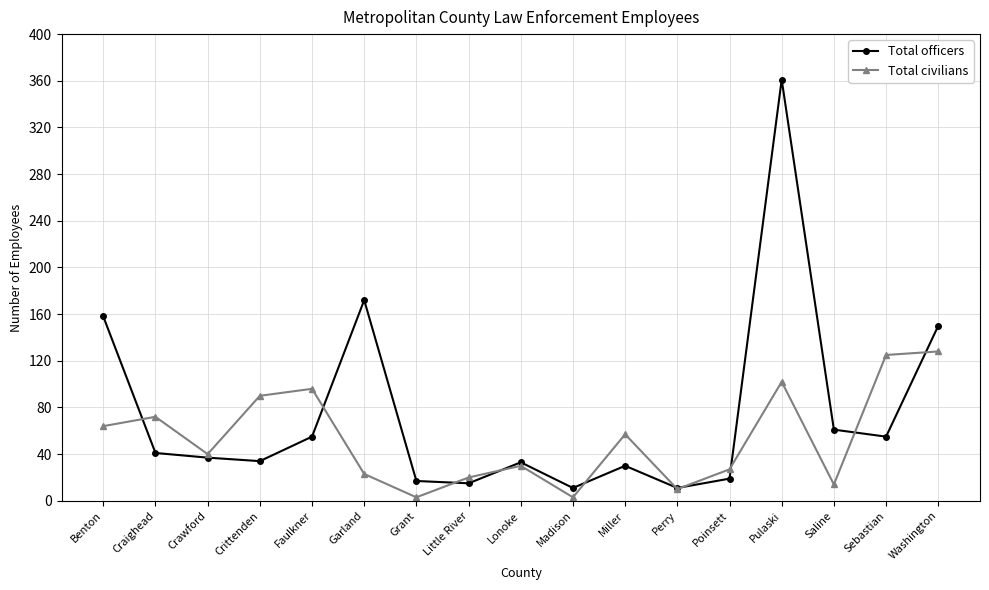

Rank the series by their average value, from highest to lowest.

Total officers, Total civilians